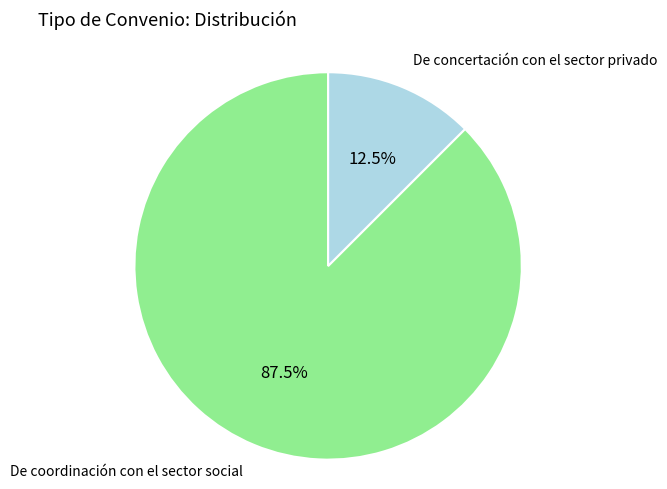

Rank the categories by value from highest to lowest.

De coordinación con el sector social, De concertación con el sector privado